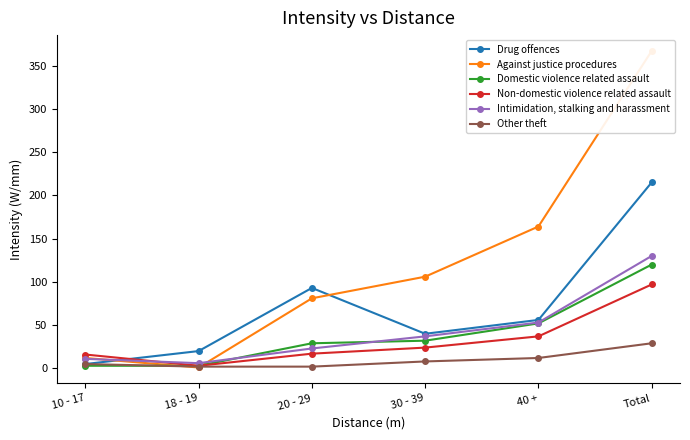

What is the total value across all series at 18 - 19?

35